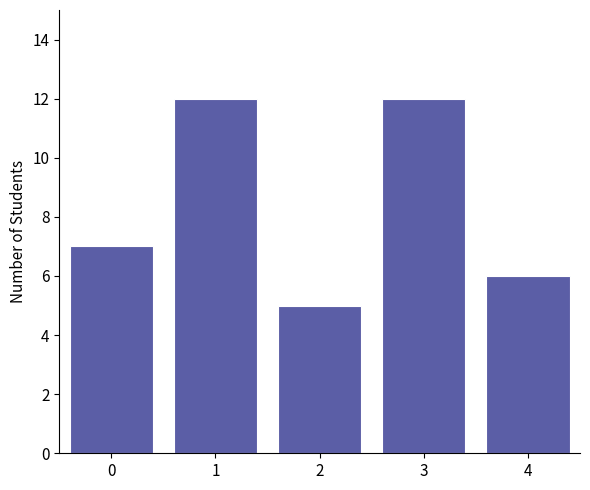

Reading left to right, extract all data points from this chart.

7	12	5	12	6